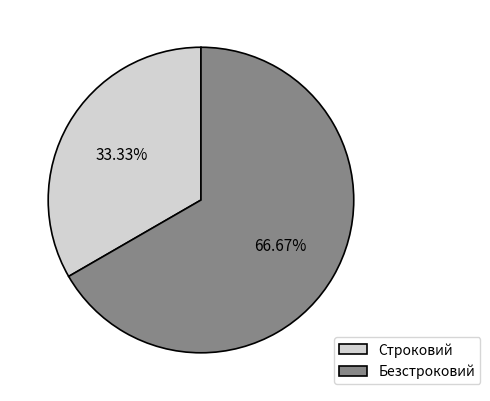

Rank the categories by value from highest to lowest.

Безстроковий, Строковий